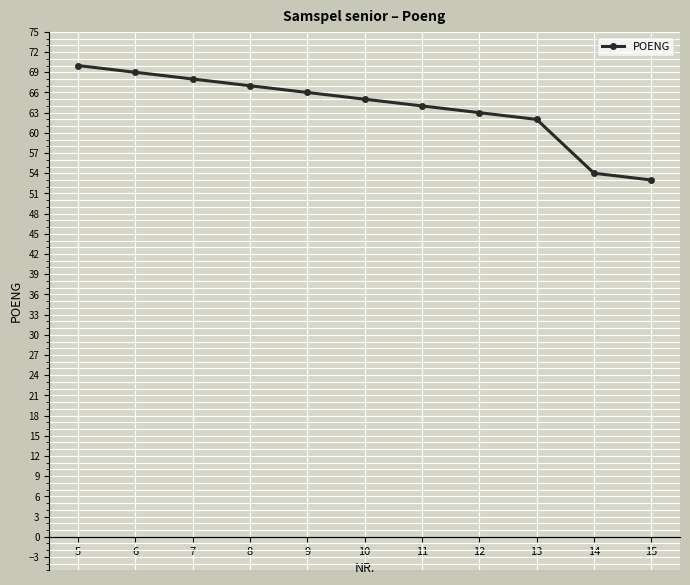

How many values are below 65?

5